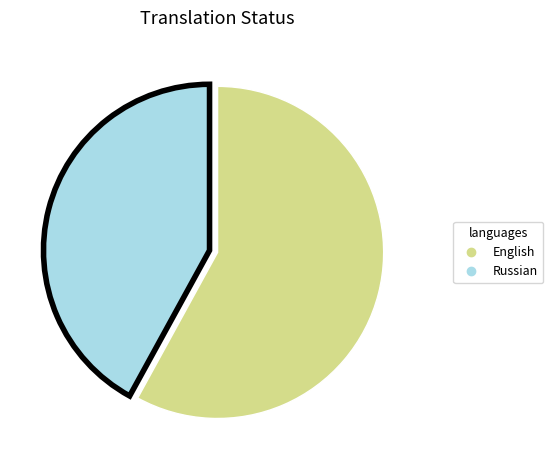

Which category has the smallest portion of the pie?

Russian